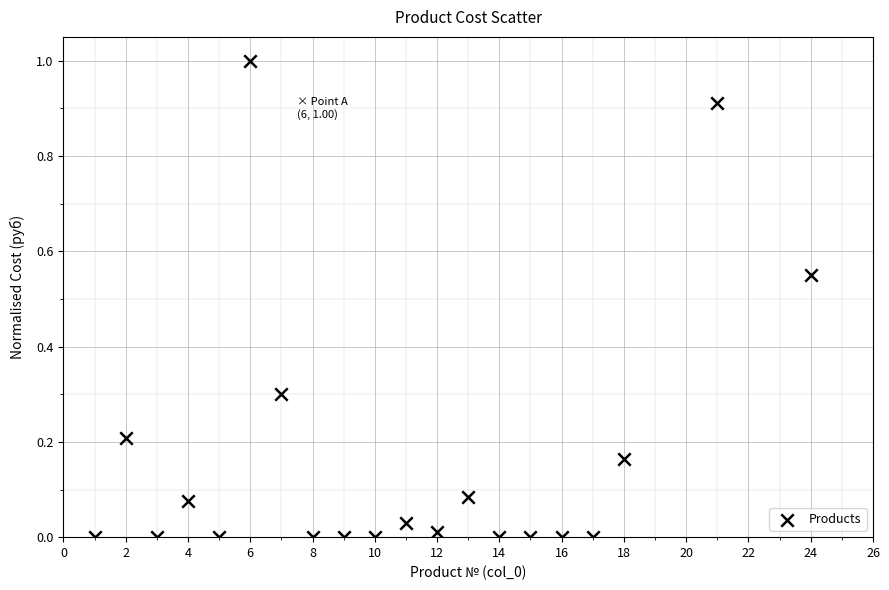

How many points are shown in the scatter plot?

20